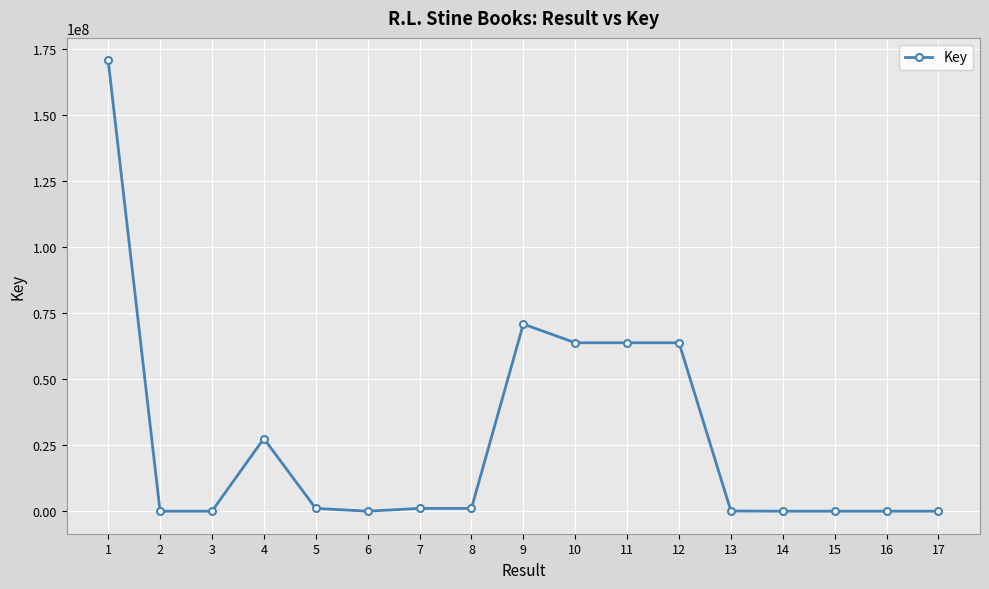

What is the greatest value displayed?

170756719